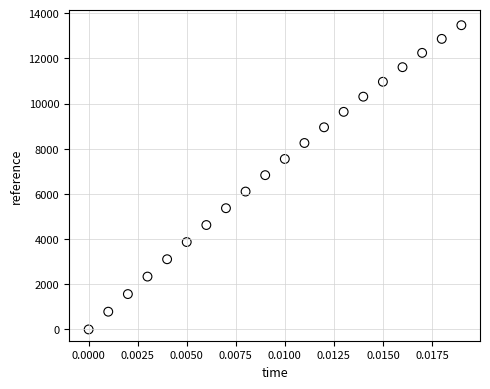

What is the range of Y values (max minus min)?

13469.4